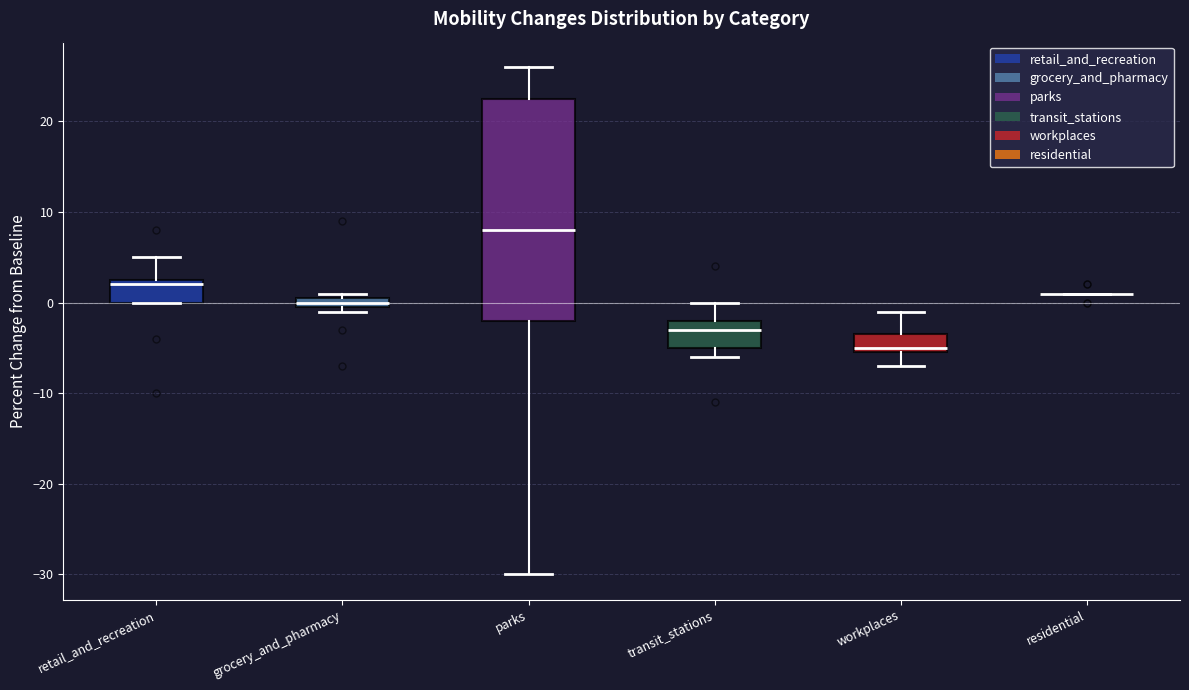

Comparing the boxes themselves (not the whiskers), which one is the tallest?

parks